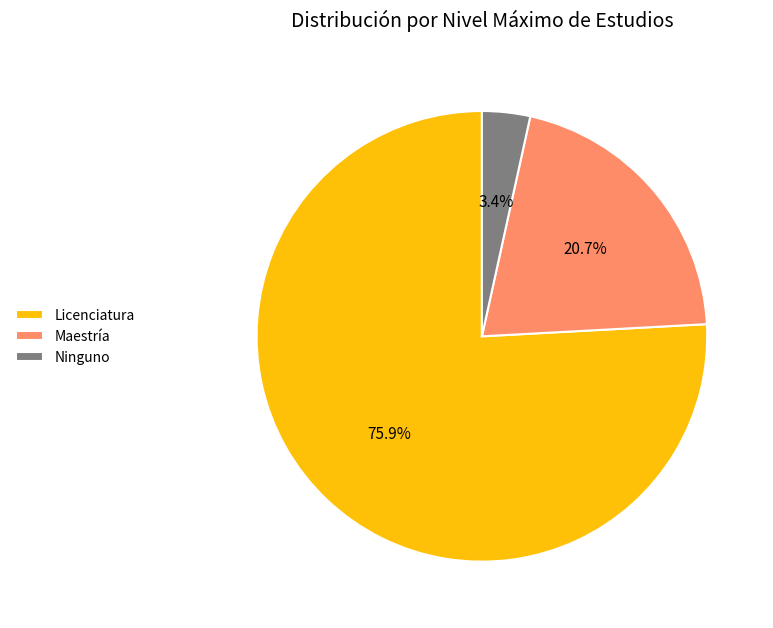

Count the number of slices in the pie.

3